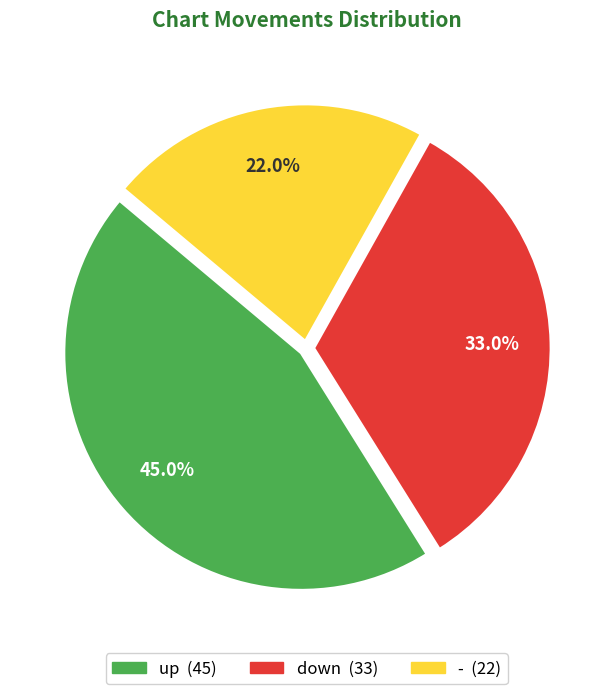

Combined, what portion of the pie is down and up?

78.0%